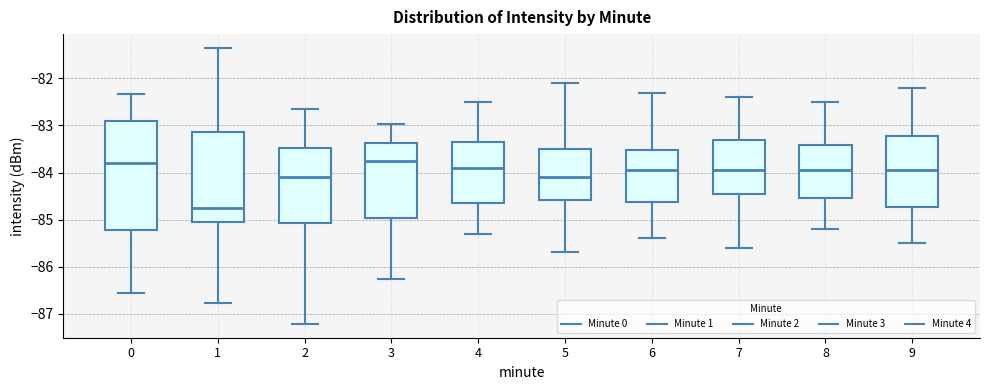

Comparing the boxes themselves (not the whiskers), which one is the tallest?

0